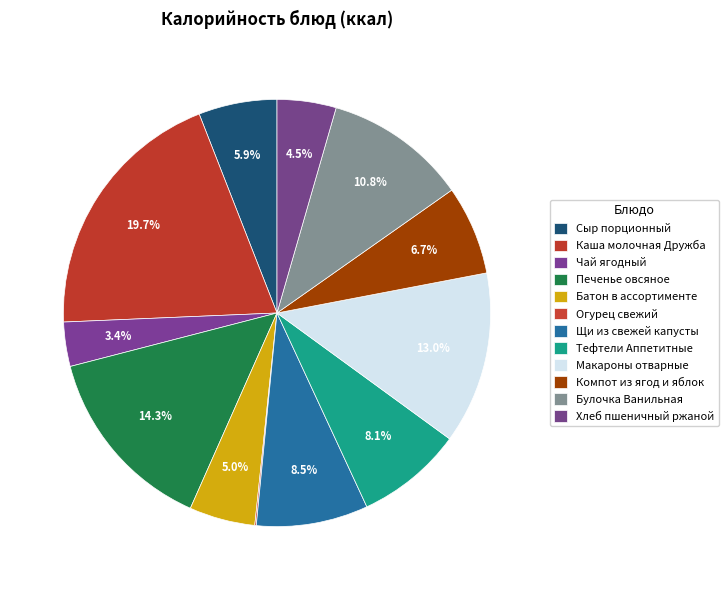

How many segments does this pie chart have?

12